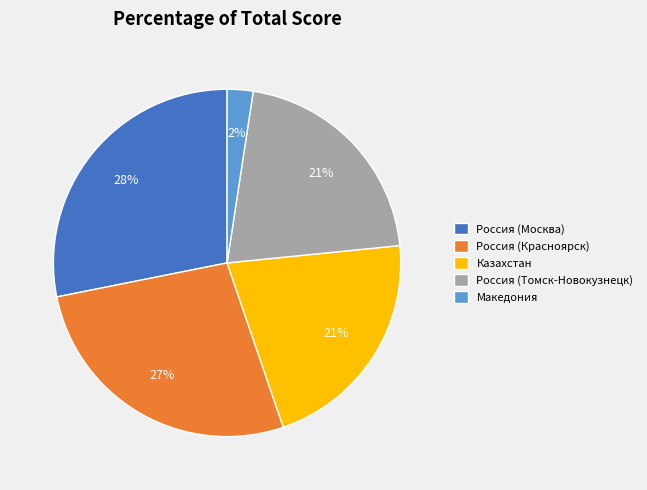

To the nearest percent, what percentage of the pie is Россия (Томск-Новокузнецк)?

21%